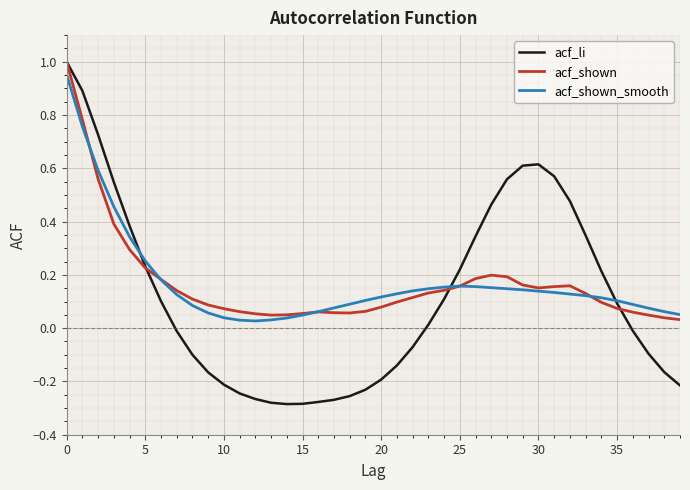

Which series has the widest spread of values?

acf_li